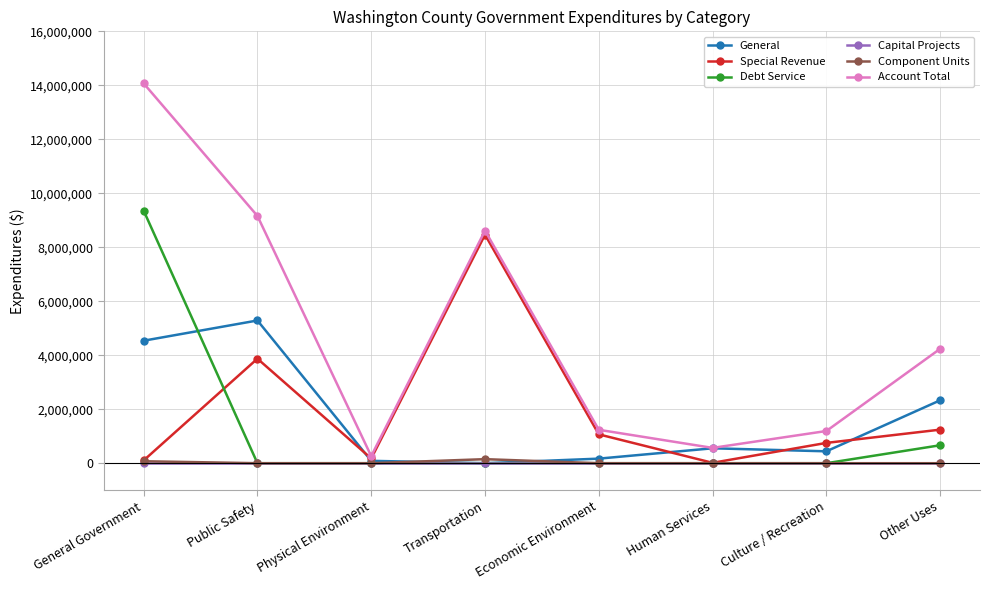

How many distinct data groups are displayed?

6